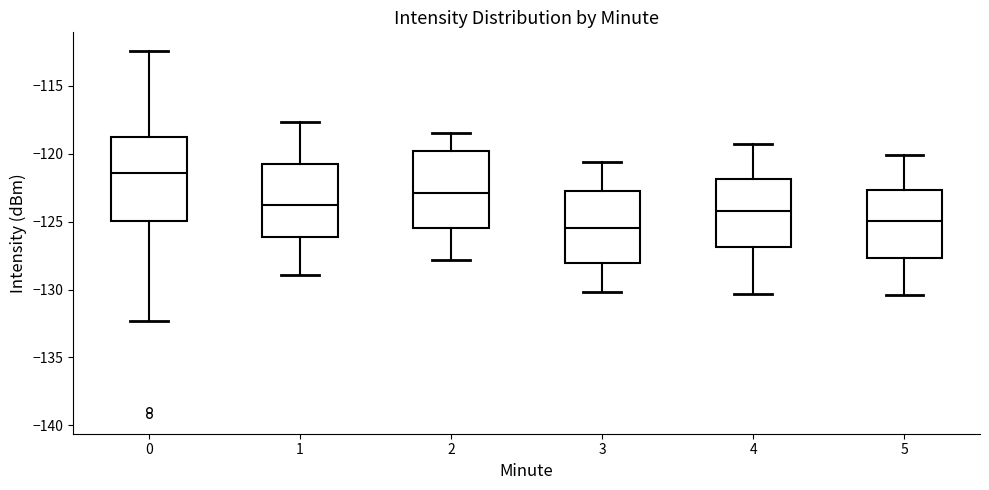

Reading left to right, read every box against the y-axis: the position of its median line, the range the box covers, and the ends of its whiskers. The values are not printed on the chart, so give them approximately, as read against the axis.

0: median -121.5, box -125.0 to -119.0, whiskers -132.5 to -112.5
1: median -124.0, box -126.0 to -121.0, whiskers -129.0 to -117.5
2: median -123.0, box -125.5 to -120.0, whiskers -128.0 to -118.5
3: median -125.5, box -128.0 to -122.5, whiskers -130.0 to -120.5
4: median -124.0, box -127.0 to -122.0, whiskers -130.5 to -119.5
5: median -125.0, box -127.5 to -122.5, whiskers -130.5 to -120.0